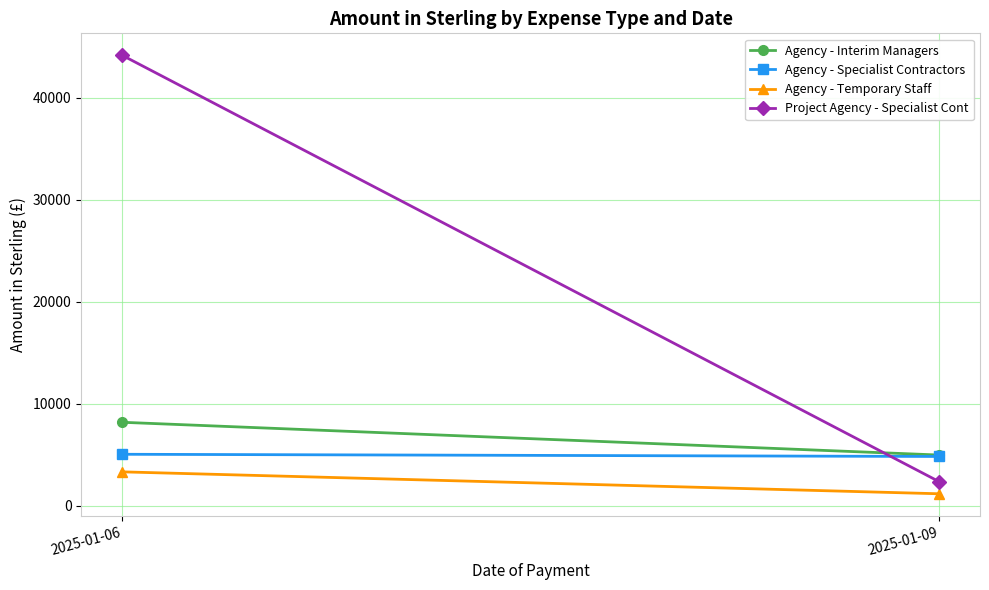

Is the value of Agency - Specialist Contractors at 2025-01-09 greater than the value of Project Agency - Specialist Cont at 2025-01-06?

No